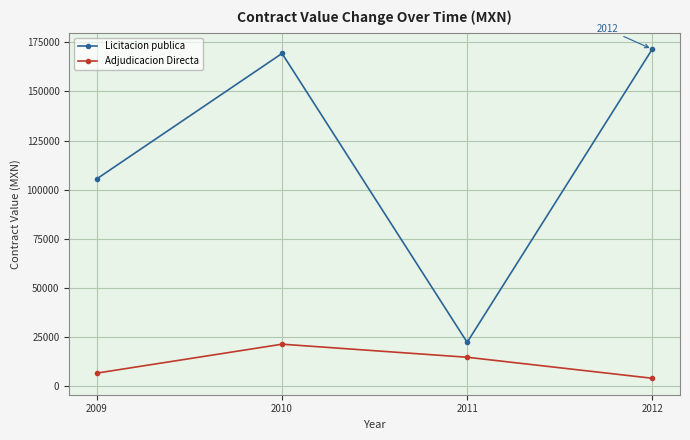

List the series in order of their peak value, lowest first.

Adjudicacion Directa, Licitacion publica